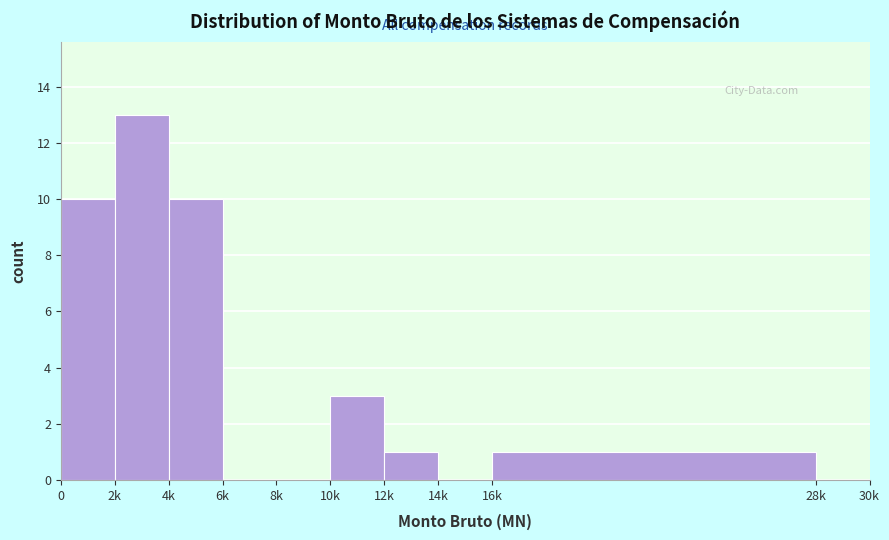

Reading left to right, what are all the values shown in this chart?

0=10	2k=13	4k=10	6k=0	8k=0	10k=3	12k=1	14k=0	16k=1	28k=0